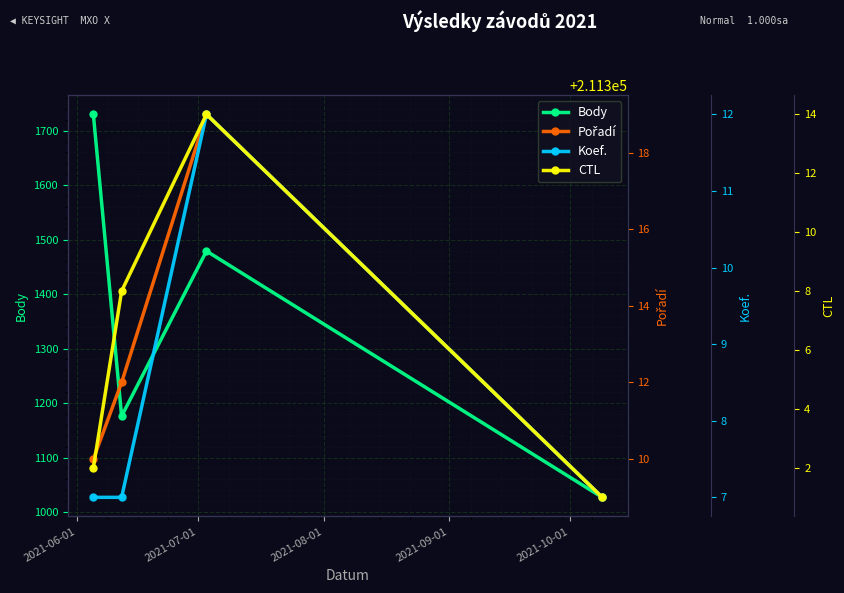

At how many categories does at least one series exceed 161986?

4